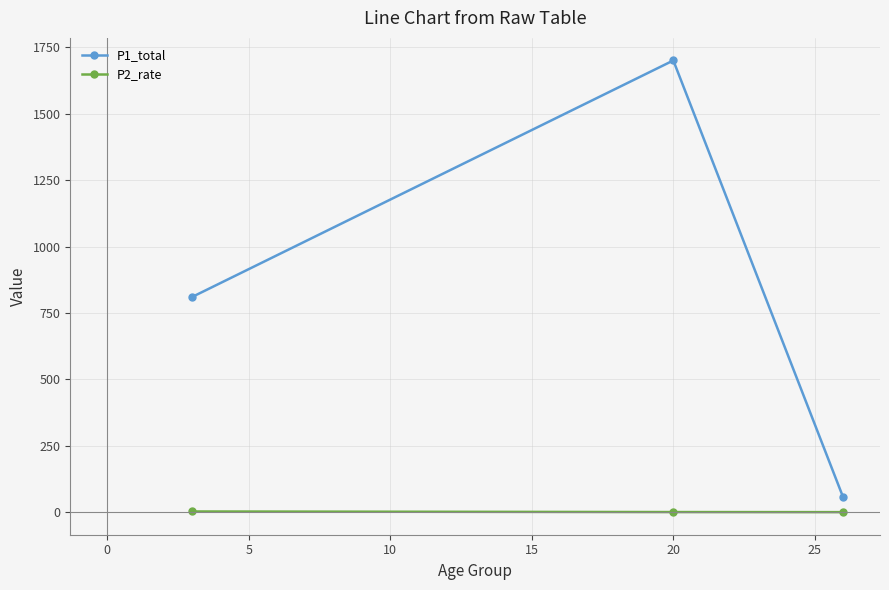

What is the sum of all P1_total values?

2566.0